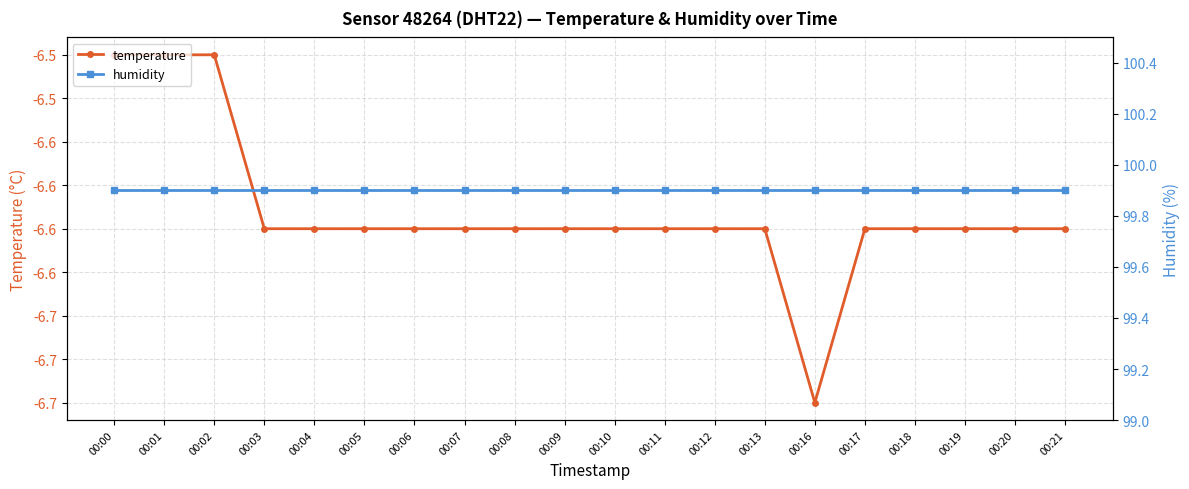

What is the minimum value shown in the chart?

-6.7